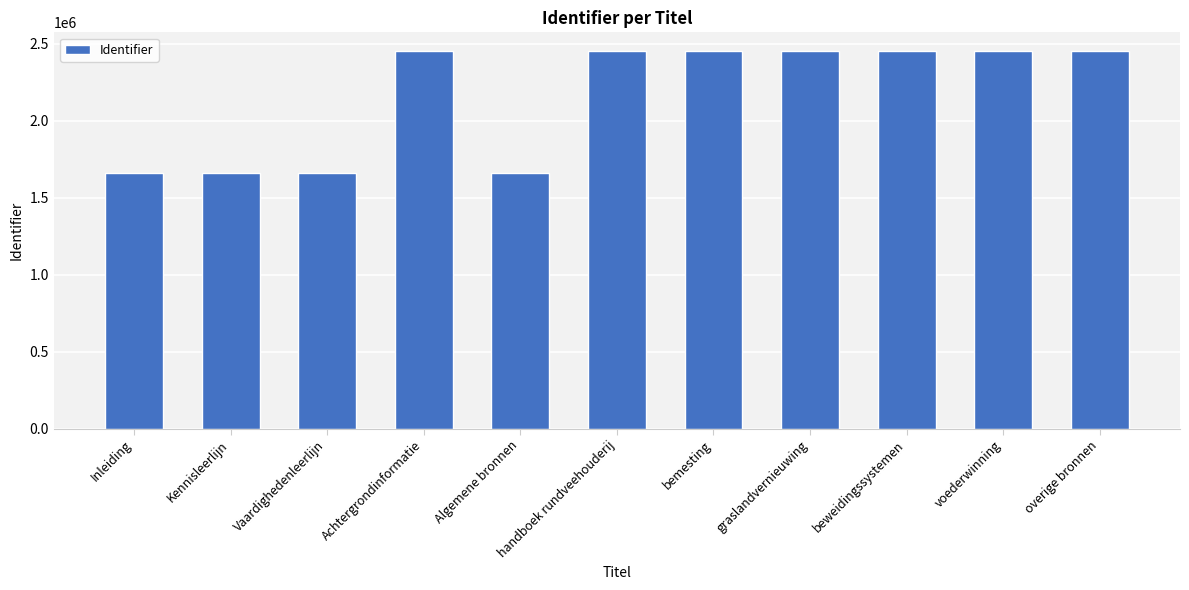

What is the average value?

2165151